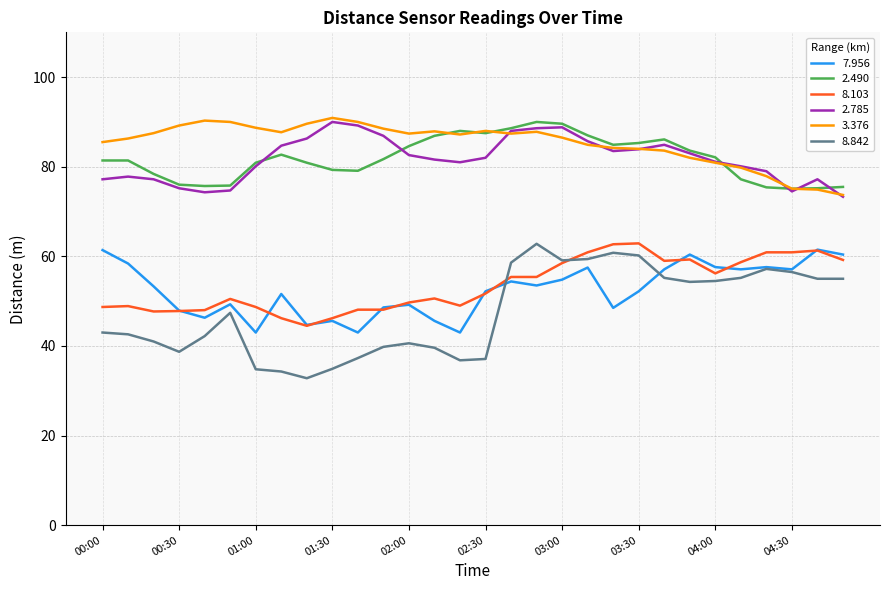

True or false: 8.842 has more than 2 interior local peaks.

True